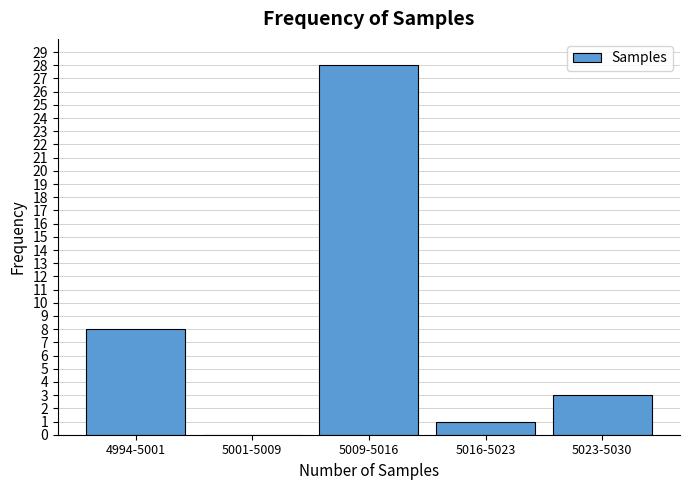

Reading left to right, list all the values displayed in this chart.

4994-5001=8	5001-5009=0	5009-5016=28	5016-5023=1	5023-5030=3